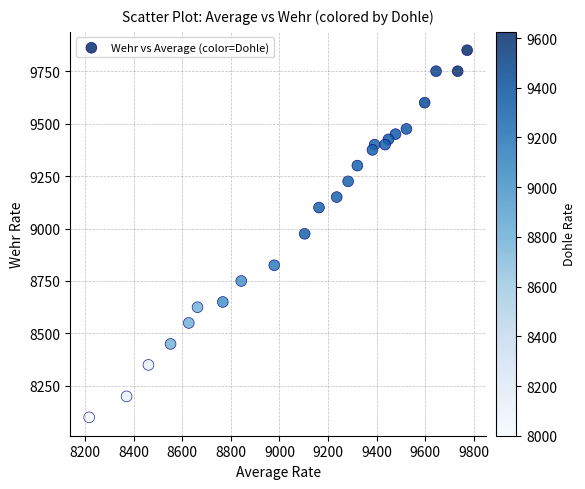

What is the range of Y values (max minus min)?

1750